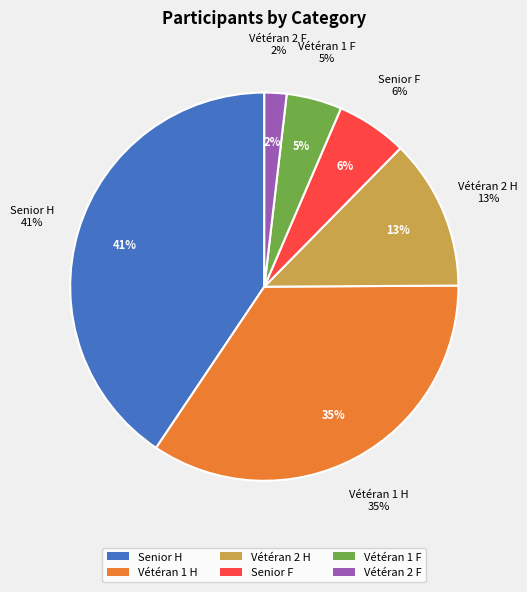

Does Senior H represent more than half of the total?

No